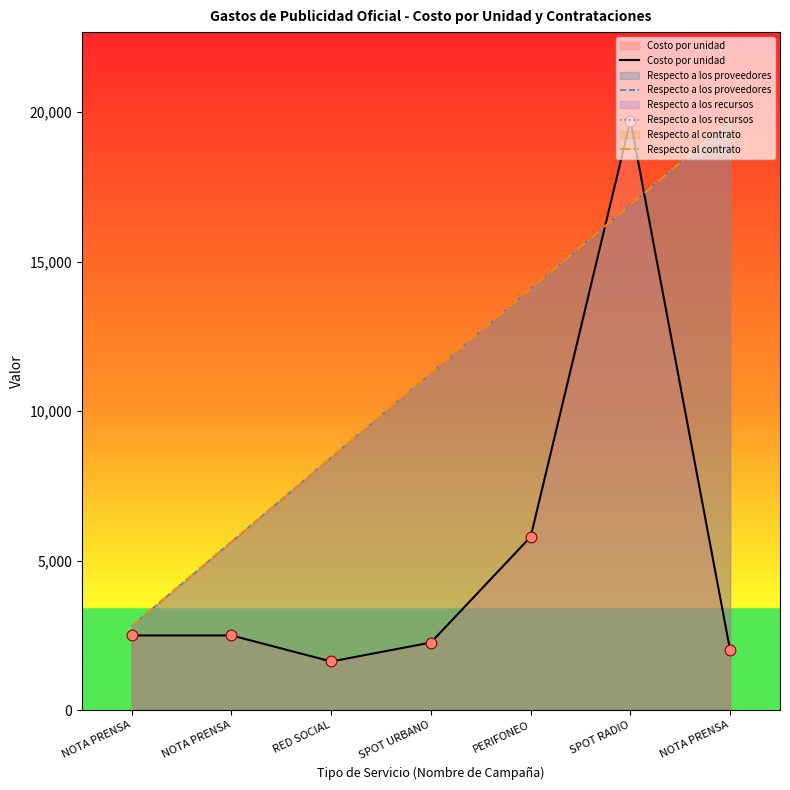

Which series reaches the minimum Y coordinate?

Costo por unidad